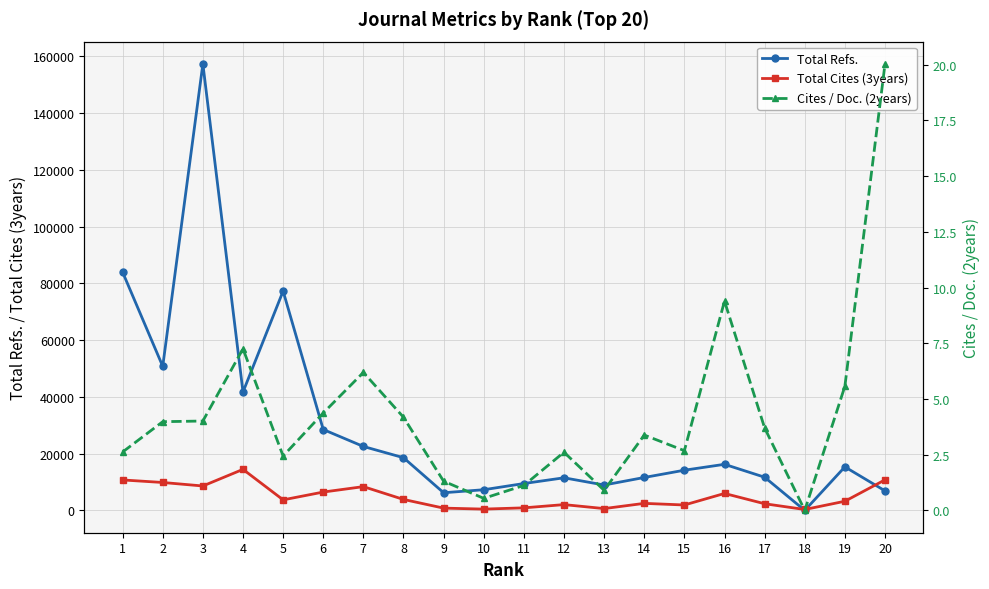

Is it true that Cites / Doc. (2years) equals 3.7 at 17?

True